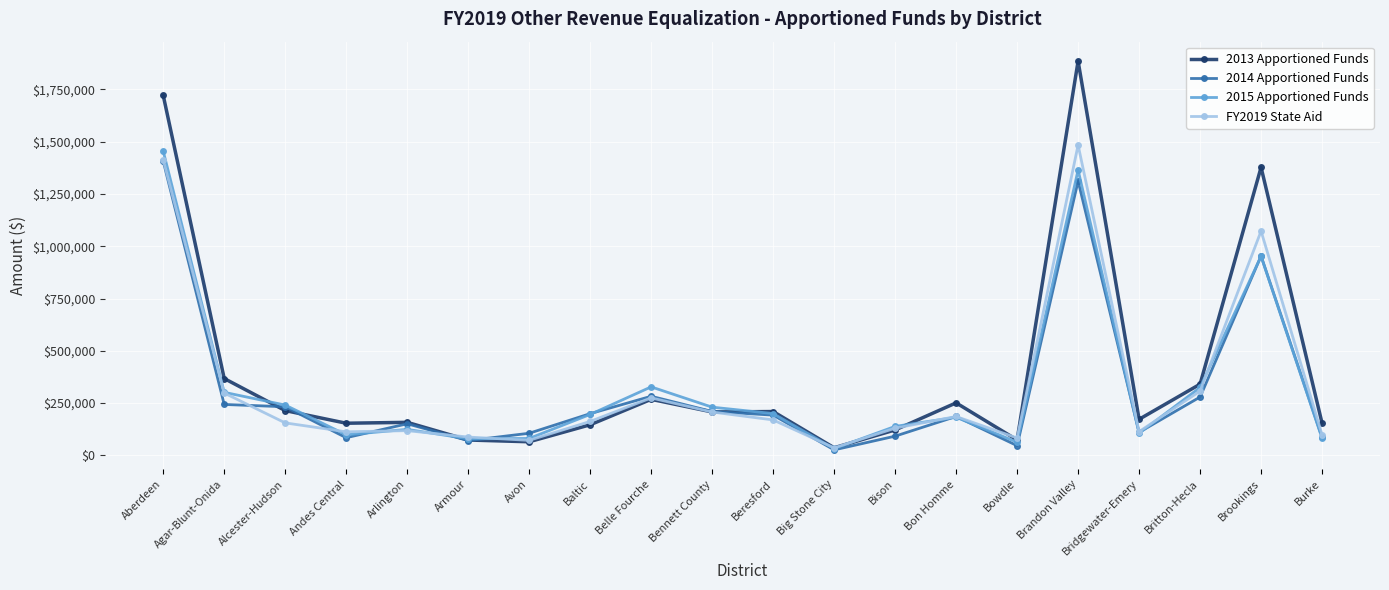

Which series has the largest total across all categories?

2013 Apportioned Funds